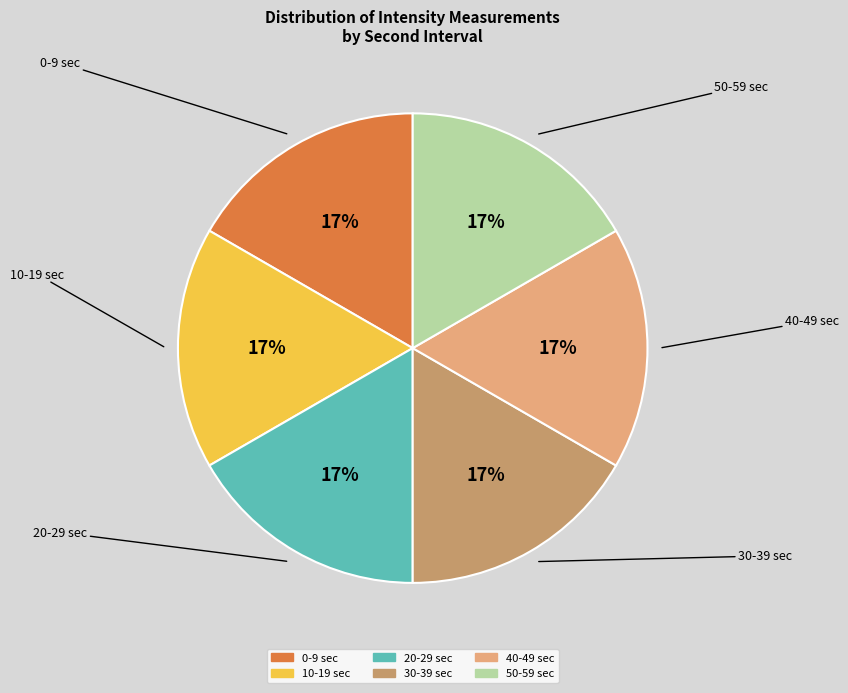

Is there any slice that represents more than half of the pie?

No